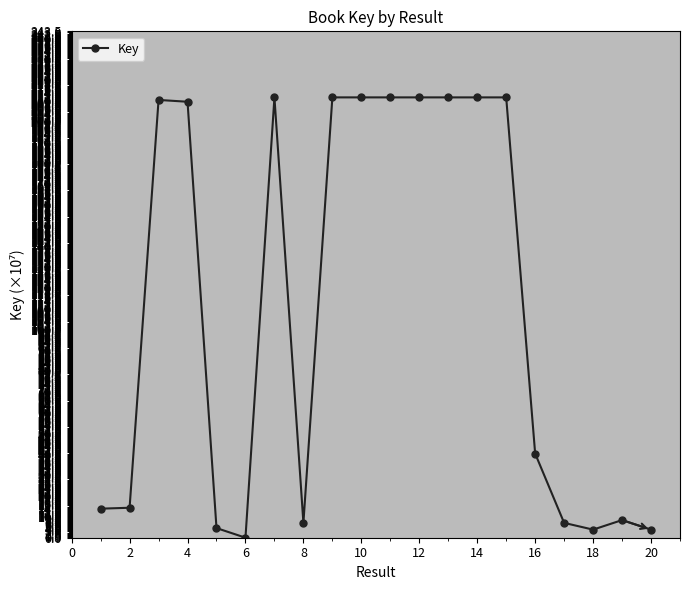

Does the chart have visible grid lines?

Yes